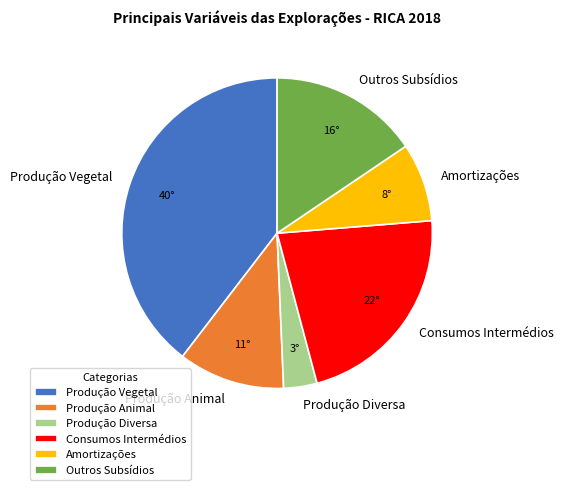

Approximately how many times larger is the value at Consumos Intermédios compared to Outros Subsídios?

1.4